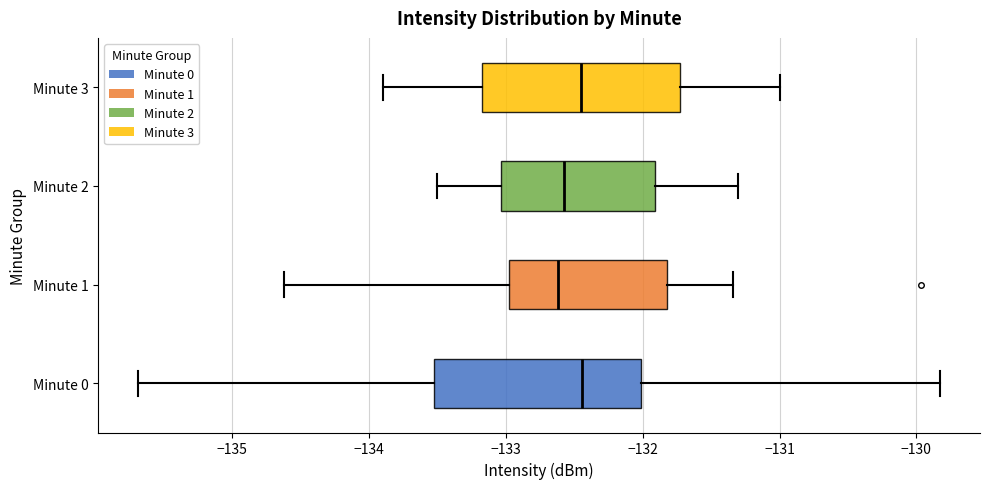

Where does the left whisker of the box for Minute 1 end on the x-axis? The values are not printed on the chart, so give them approximately, as read against the axis.

-134.6